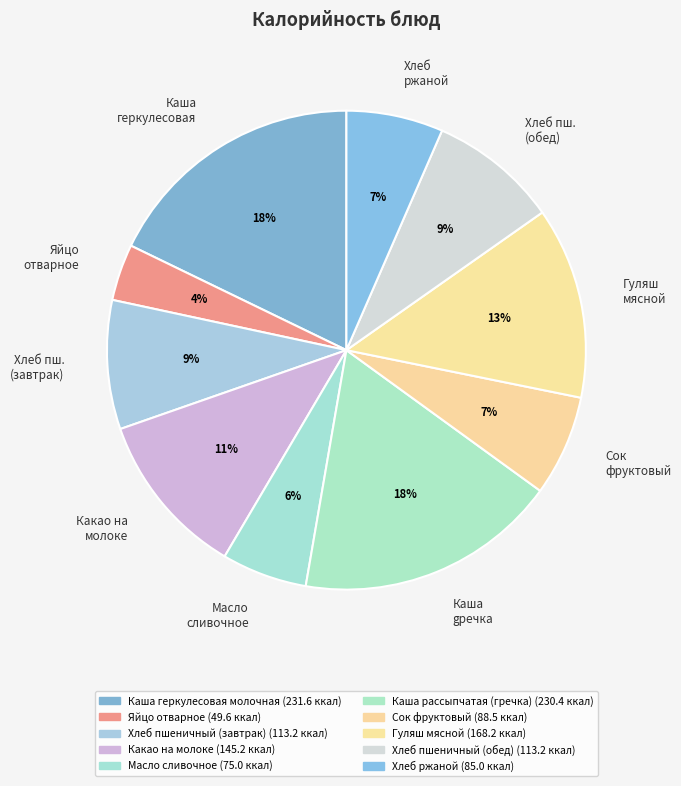

What is the smallest slice in the pie chart?

Яйцо отварное